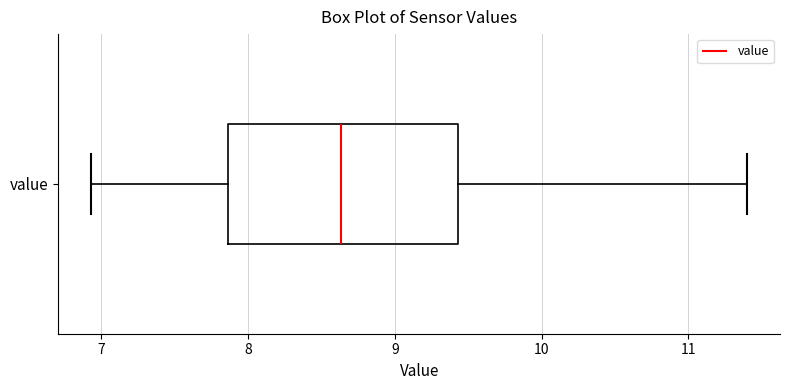

Transcribe this box plot: give where the median line is, the range the box spans, and where the two whiskers end, as read against the x-axis. The values are not printed on the chart, so give them approximately, as read against the axis.

median 8.6, box 7.9 to 9.4, whiskers 6.9 to 11.4